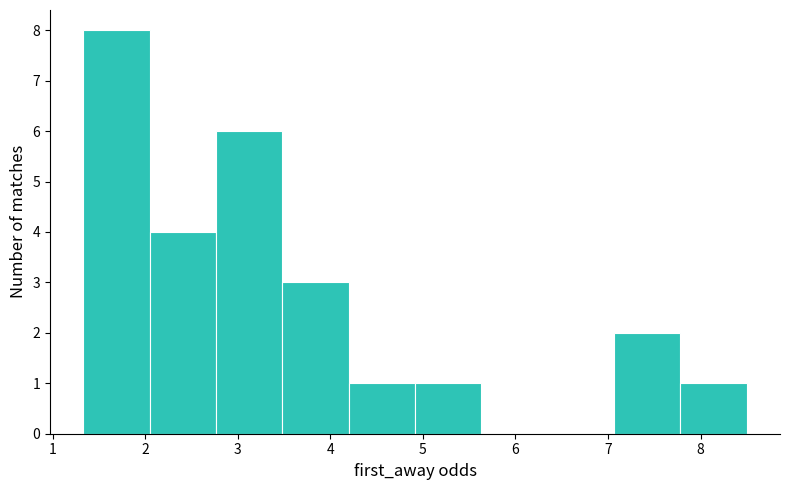

How tall is the bar that spans 7.8 to 8.5 on the x-axis? Neither the bar edges nor the heights are printed on the chart, so give them approximately, as read against the axes.

1